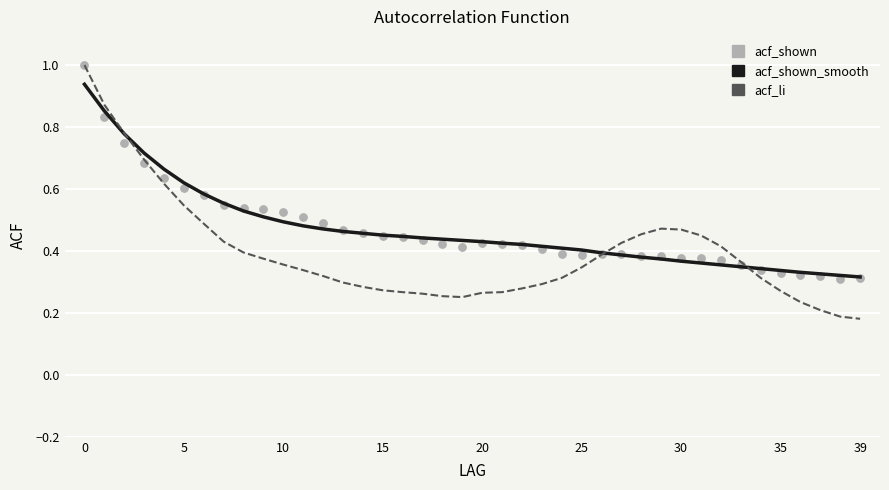

Which series reaches the maximum Y coordinate?

acf_li